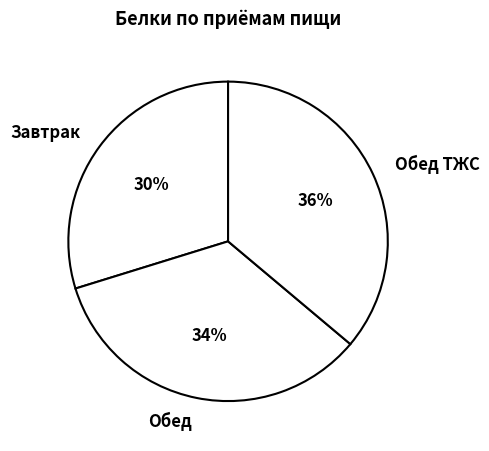

Which category has the biggest portion of the pie?

Обед ТЖС